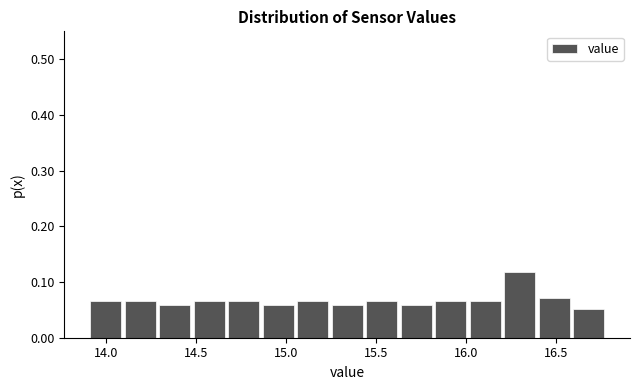

Read against the x-axis, roughly where is the centre of the tallest bar?

16.30